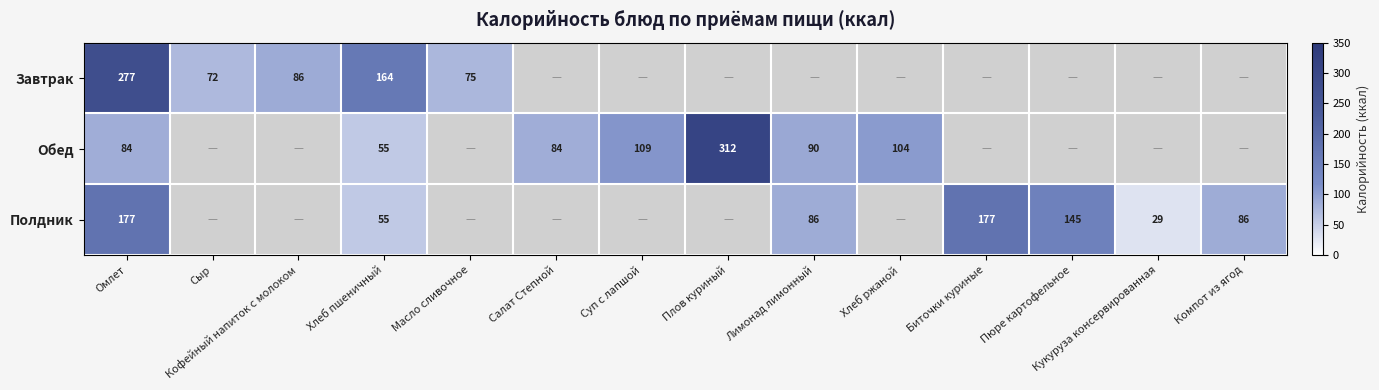

What is the sum of the Полдник values at Лимонад лимонный and Кукуруза консервированная?

115